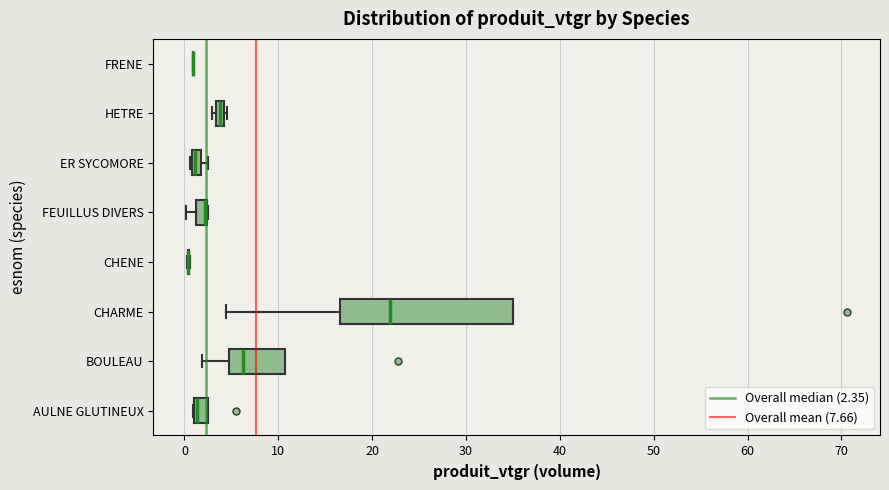

Which box is the widest, from its left edge to its right edge?

CHARME